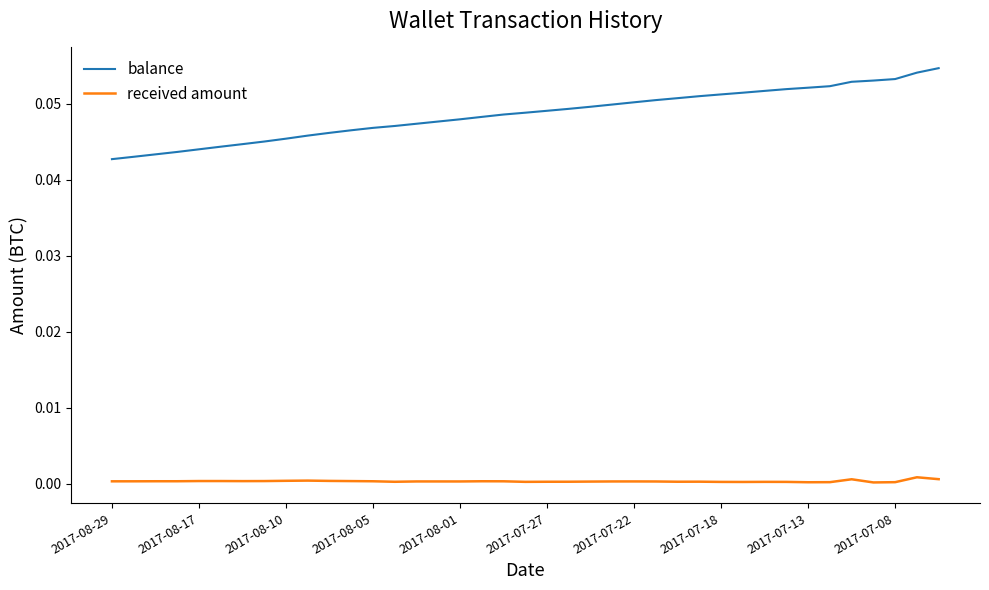

Which series has the largest range (max minus min)?

balance